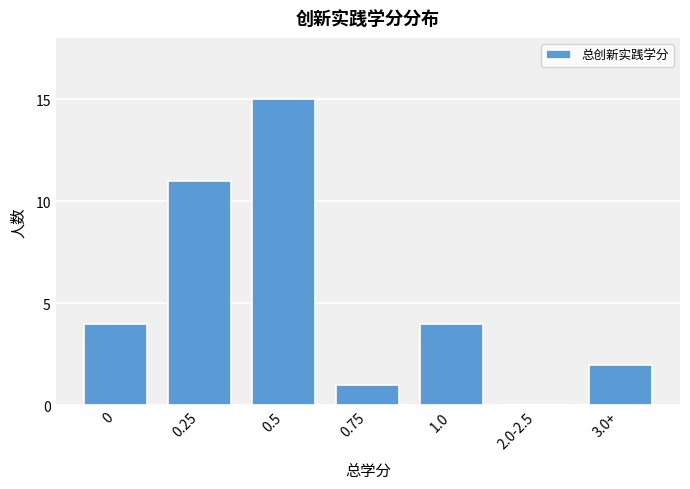

Reading left to right, extract all data points from this chart.

0=4	0.25=11	0.5=15	0.75=1	1.0=4	2.0-2.5=0	3.0+=2